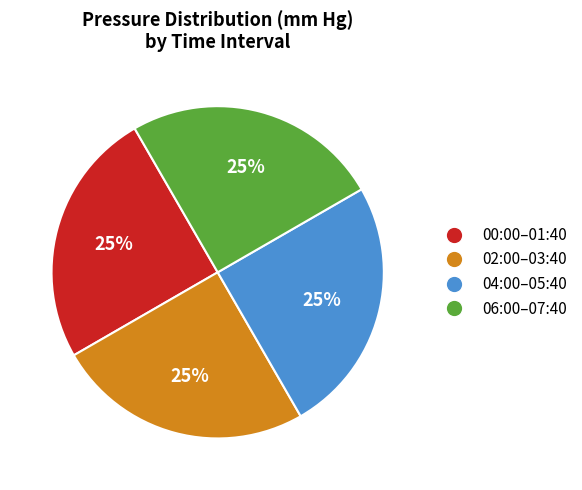

Does any single category account for the majority?

No